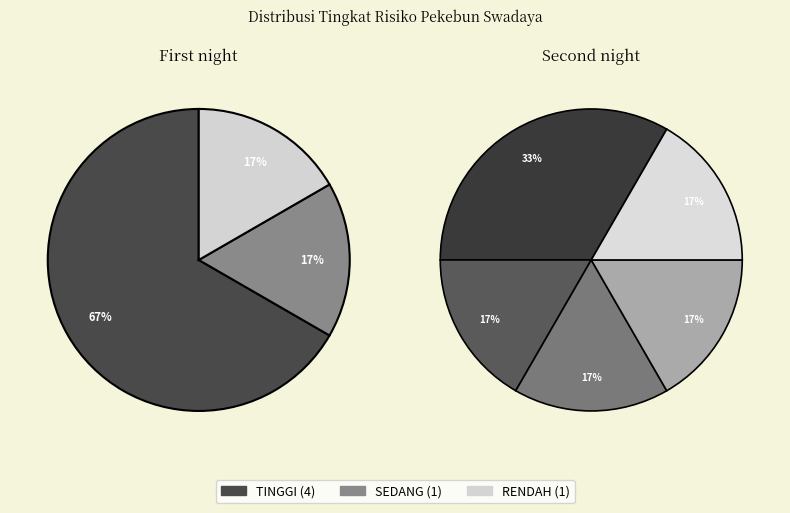

Do RENDAH and TINGGI together represent more than half of the pie?

Yes